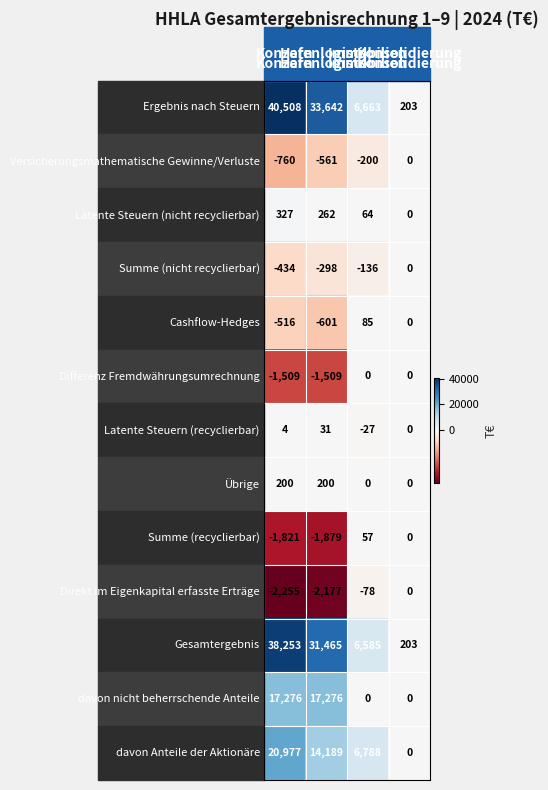

What is the maximum value shown in the chart?

40508